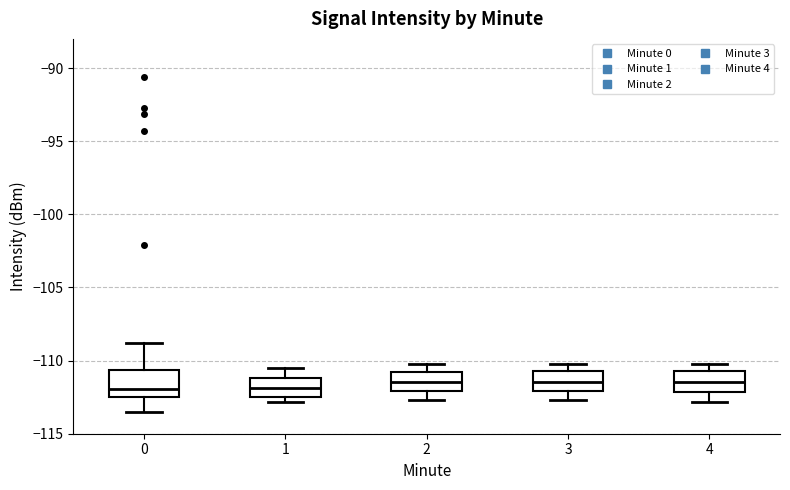

Reading left to right, transcribe this box plot: for each box, give where its median line is, the range the box spans, and where its two whiskers end, as read against the y-axis. The values are not printed on the chart, so give them approximately, as read against the axis.

0: median -112.0, box -112.5 to -110.5, whiskers -113.5 to -109.0
1: median -112.0, box -112.5 to -111.0, whiskers -113.0 to -110.5
2: median -111.5, box -112.0 to -111.0, whiskers -112.5 to -110.0
3: median -111.5, box -112.0 to -110.5, whiskers -112.5 to -110.0
4: median -111.5, box -112.0 to -110.5, whiskers -113.0 to -110.0